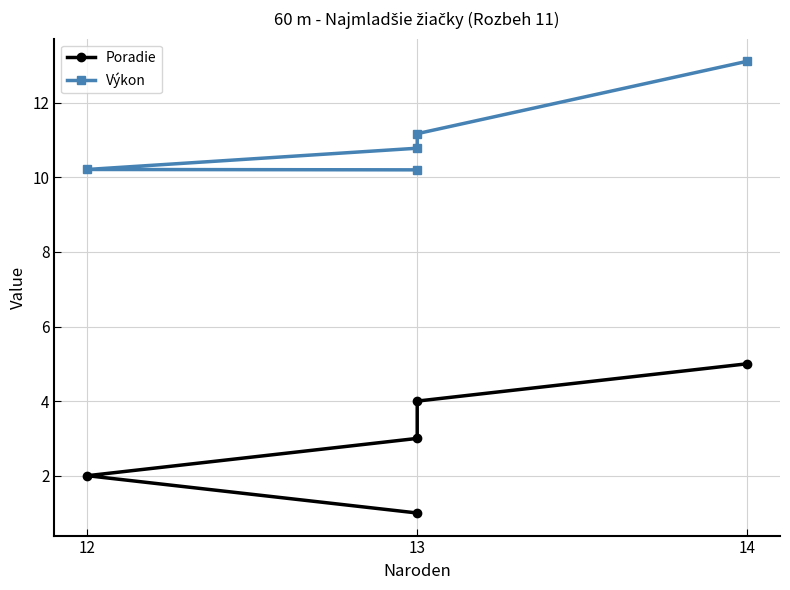

The Výkon series shows 20.5 at 14. True or false?

False